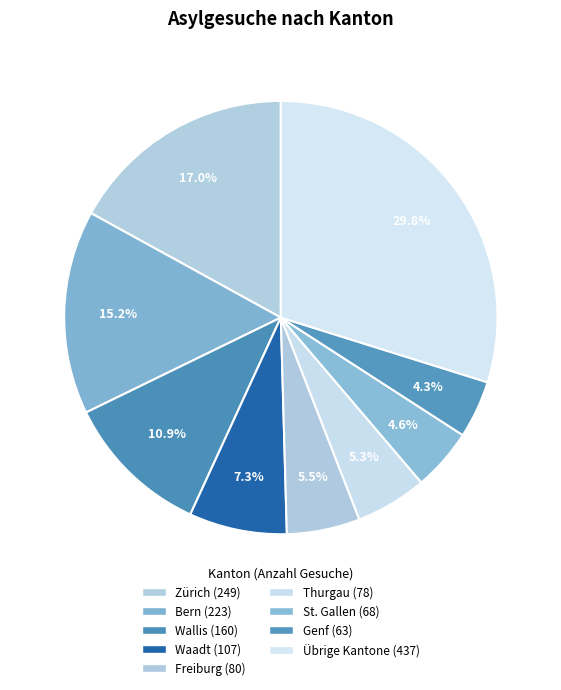

How many slices are in this pie chart?

9